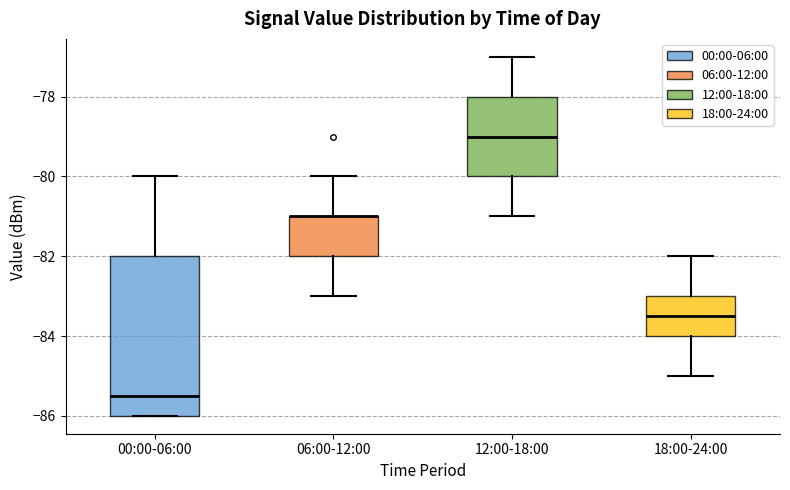

Comparing the boxes themselves (not the whiskers), which one is the tallest?

00:00-06:00